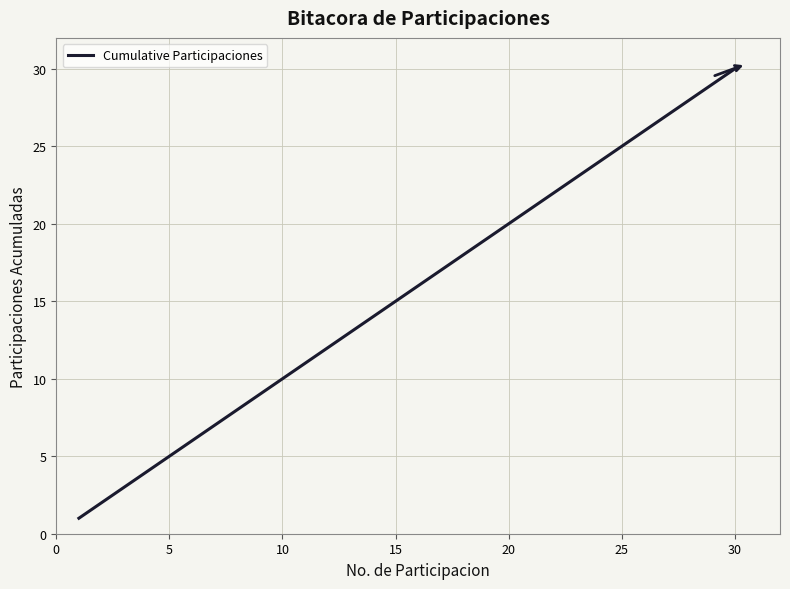

What is the sum of all values?

465